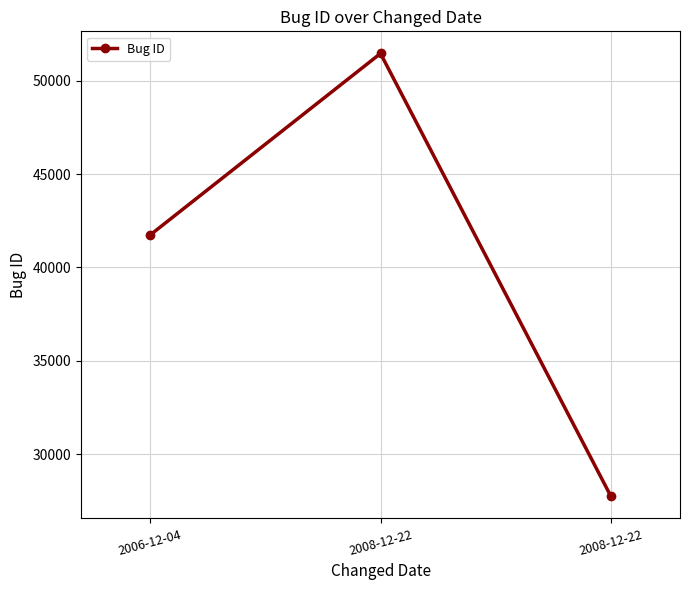

What is the difference between the values at 2006-12-04 and 2008-12-22?

13990